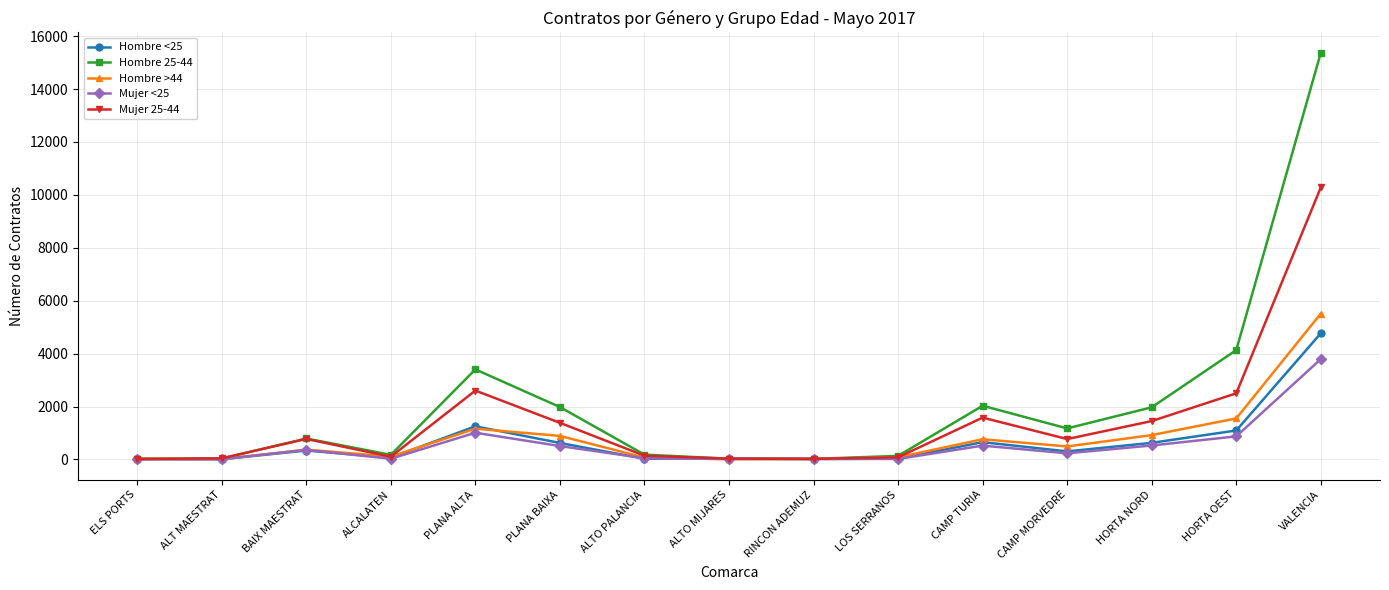

Where is the first local maximum for Hombre >44?

BAIX MAESTRAT